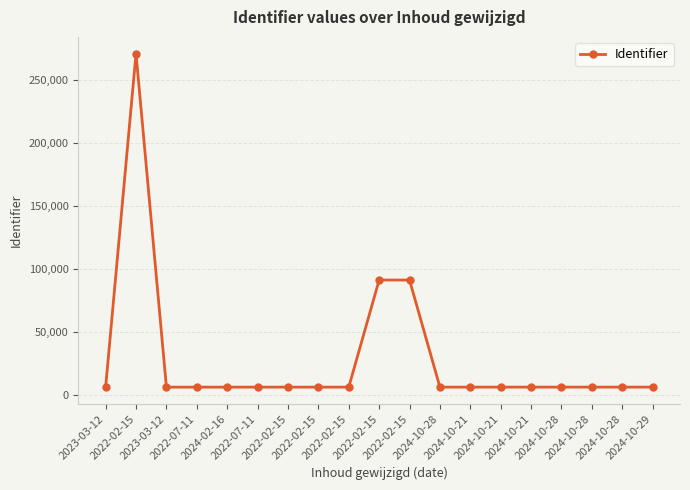

List the labels in order of value, smallest first.

2023-03-12, 2023-03-12, 2022-07-11, 2024-02-16, 2022-07-11, 2022-02-15, 2022-02-15, 2022-02-15, 2024-10-28, 2024-10-21, 2024-10-21, 2024-10-21, 2024-10-28, 2024-10-28, 2024-10-28, 2024-10-29, 2022-02-15, 2022-02-15, 2022-02-15